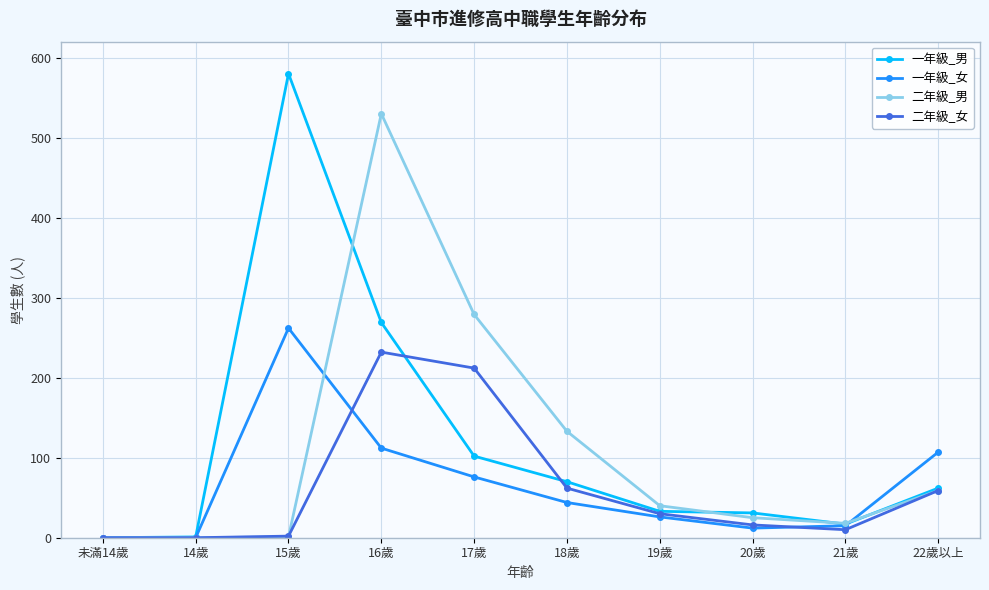

Which series changed the most between 15歲 and 21歲?

一年級_男